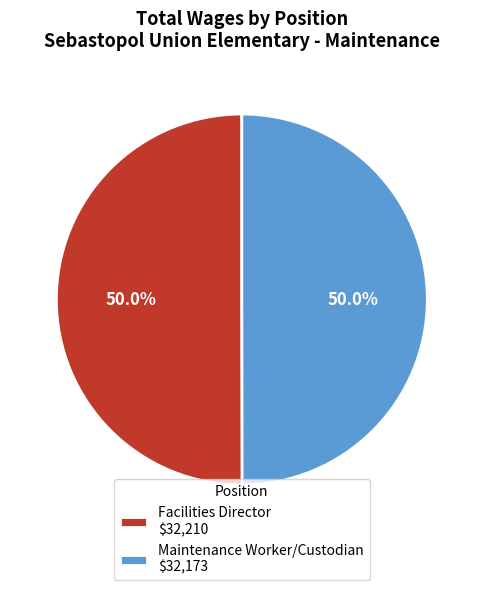

What portion of the pie excludes Maintenance Worker/Custodian $32,173?

50.0%